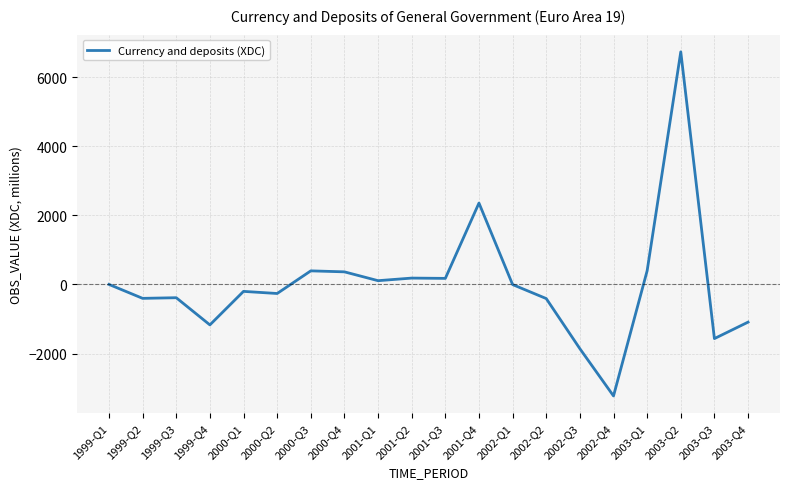

Which label corresponds to the largest value in the chart?

2003-Q2